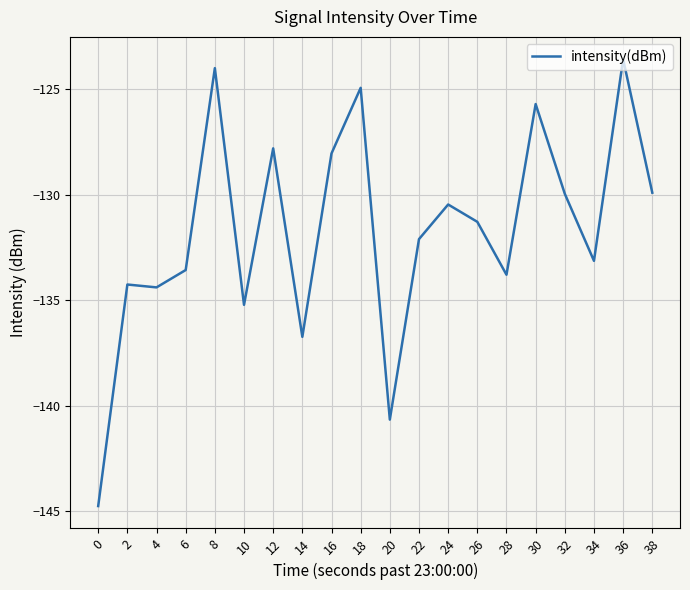

How many categories are shown in the chart?

20